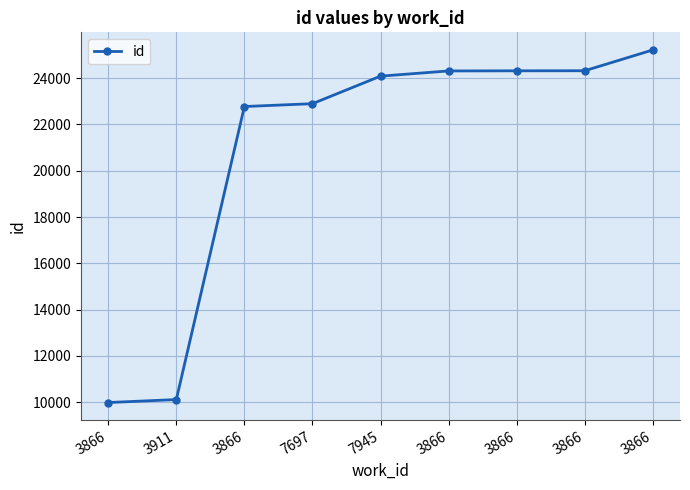

How many values are below 24086?

4